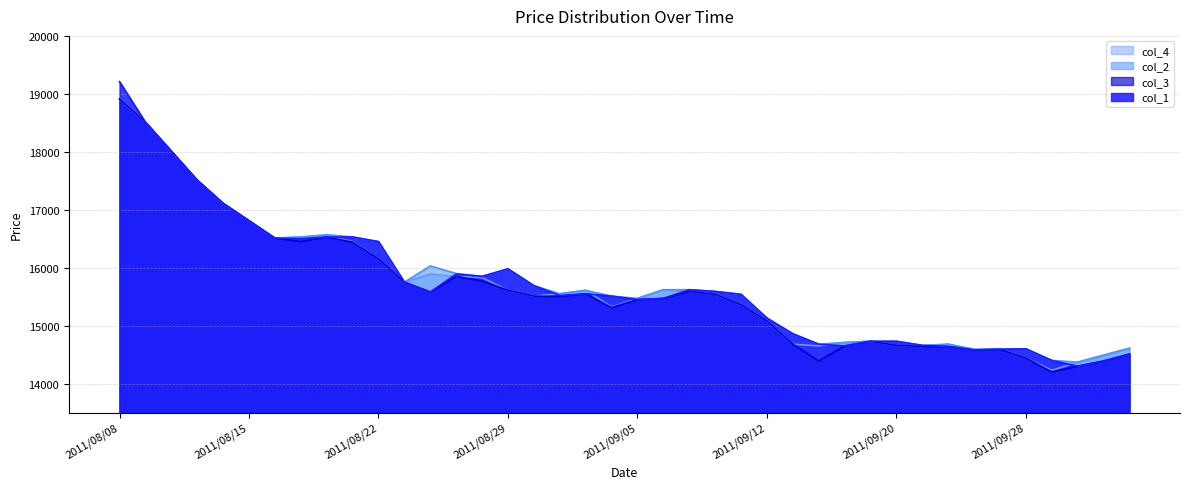

How many interior local valleys does the col_2 series have?

9